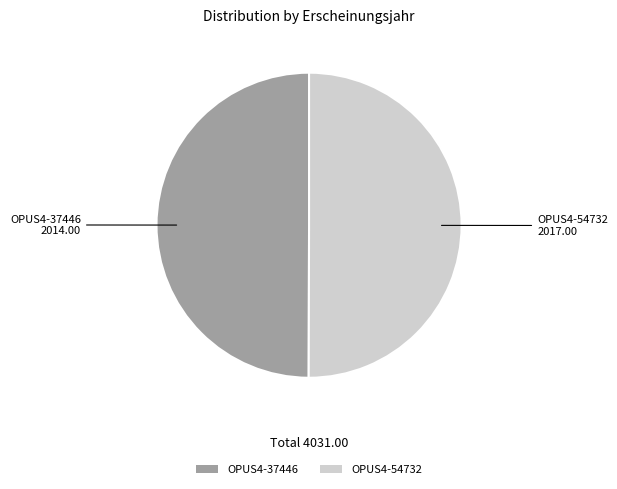

Combined, do OPUS4-54732 and OPUS4-37446 account for over 50%?

Yes